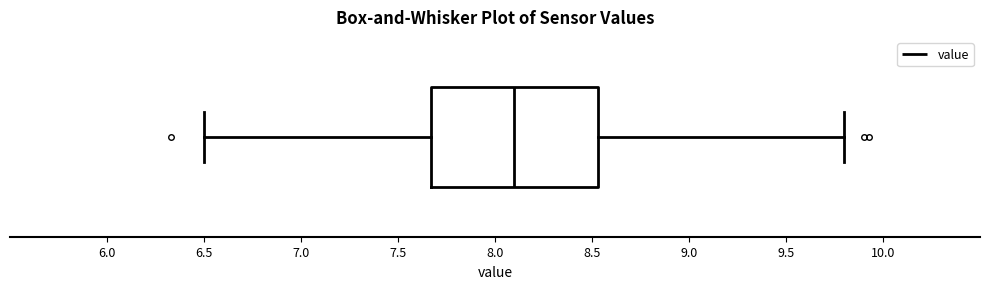

Where is the right edge of the box on the x-axis? The values are not printed on the chart, so give them approximately, as read against the axis.

8.55